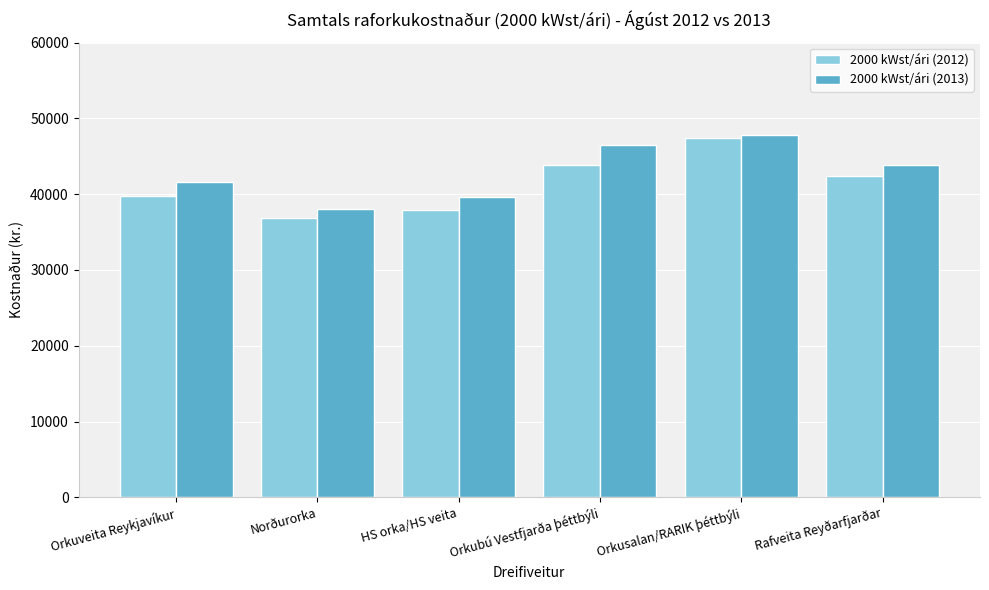

Count the number of data series in this chart.

2